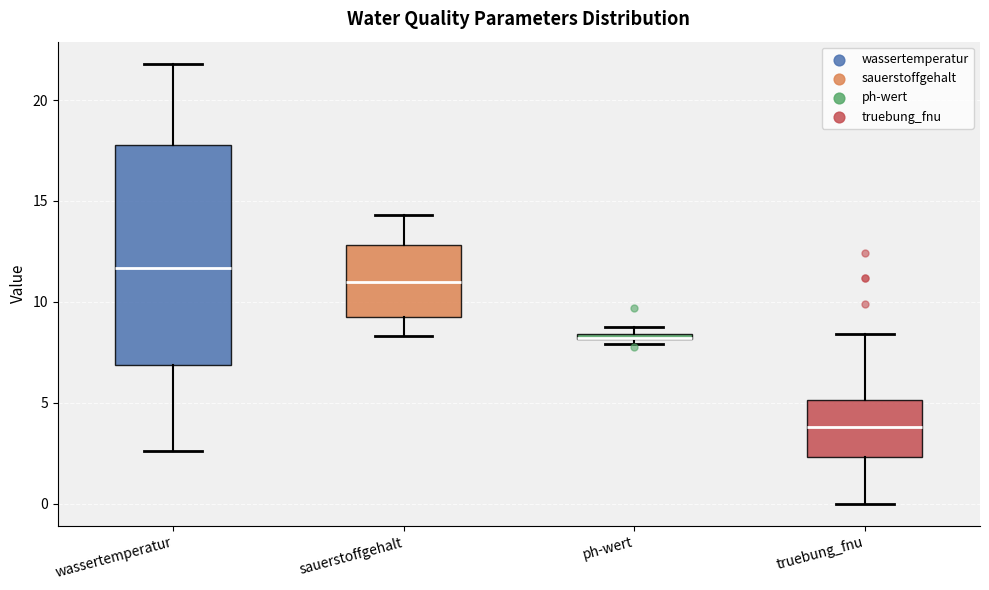

Where is the upper edge of the box for ph-wert on the y-axis? The values are not printed on the chart, so give them approximately, as read against the axis.

8.5